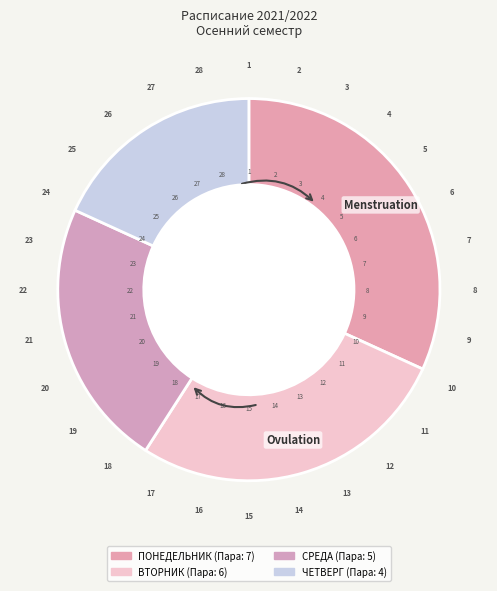

Rank the categories by value from highest to lowest.

ПОНЕДЕЛЬНИК, ВТОPНИК, СPЕДА, ЧЕТВЕPГ